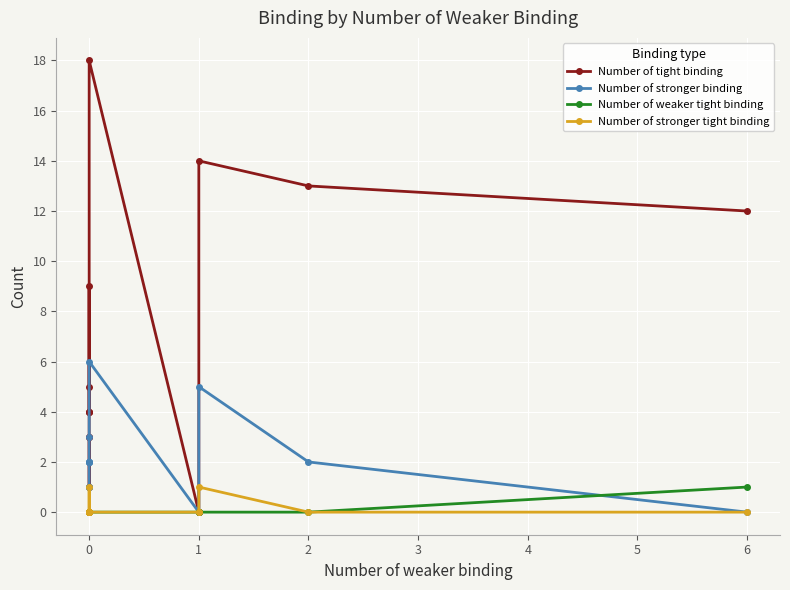

What is the sum of all Number of weaker tight binding values?

1